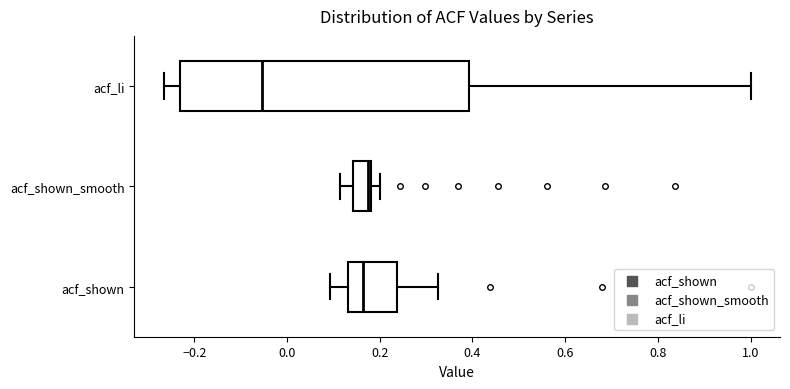

Where does the median line of the box for acf_li sit on the x-axis? The values are not printed on the chart, so give them approximately, as read against the axis.

-0.06